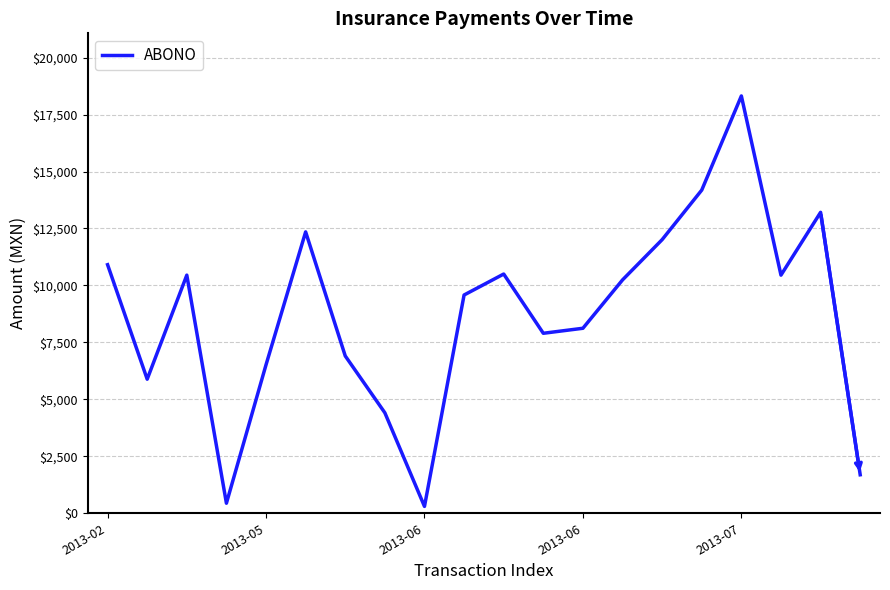

What is the greatest value displayed?

18316.8